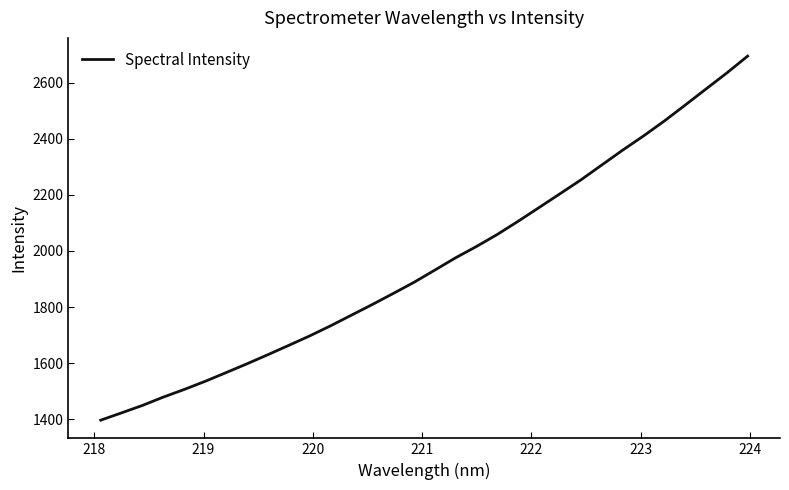

What is the greatest value displayed?

2695.0